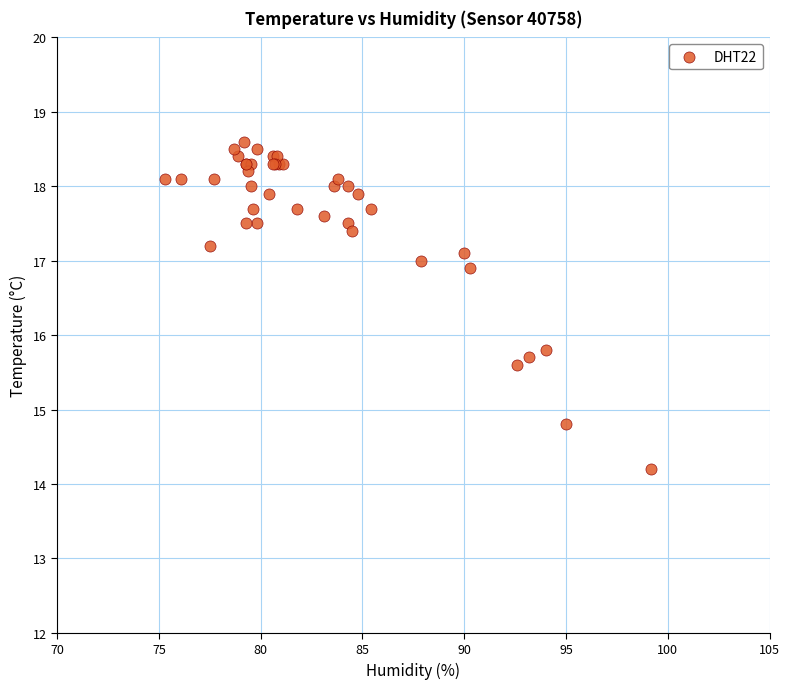

What Y value in the scatter plot is closest to 16?

15.8